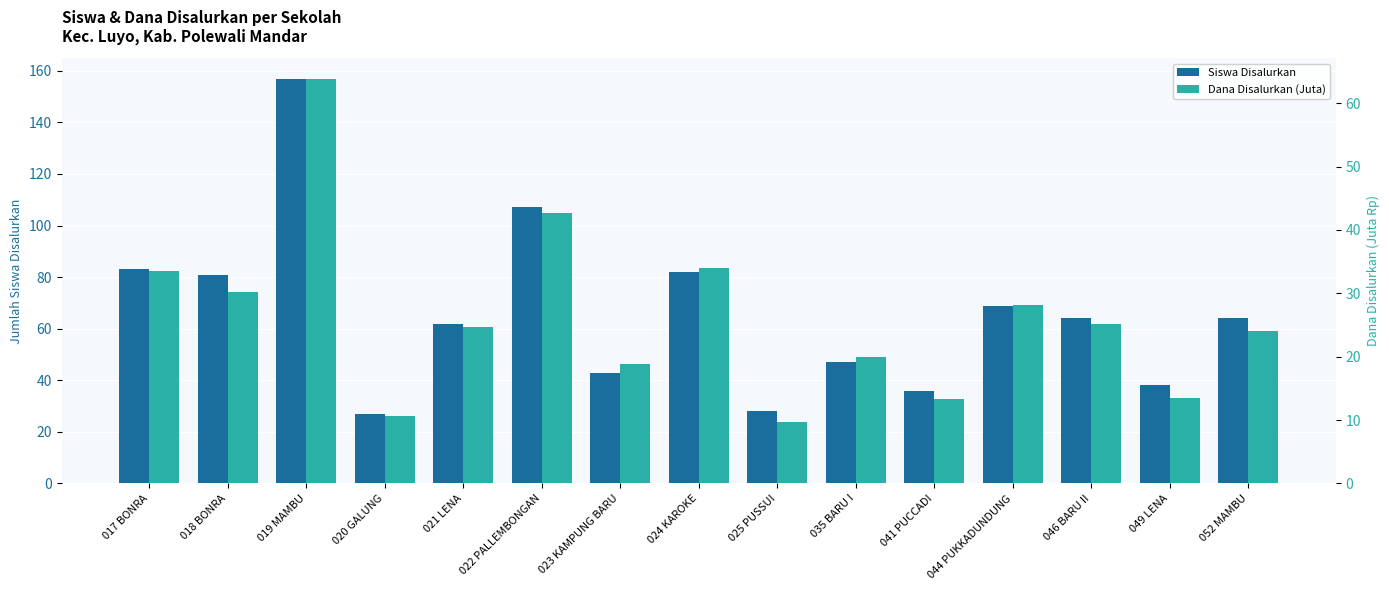

Rank the series by their average value, from highest to lowest.

Siswa Disalurkan, Dana Disalurkan (Juta)